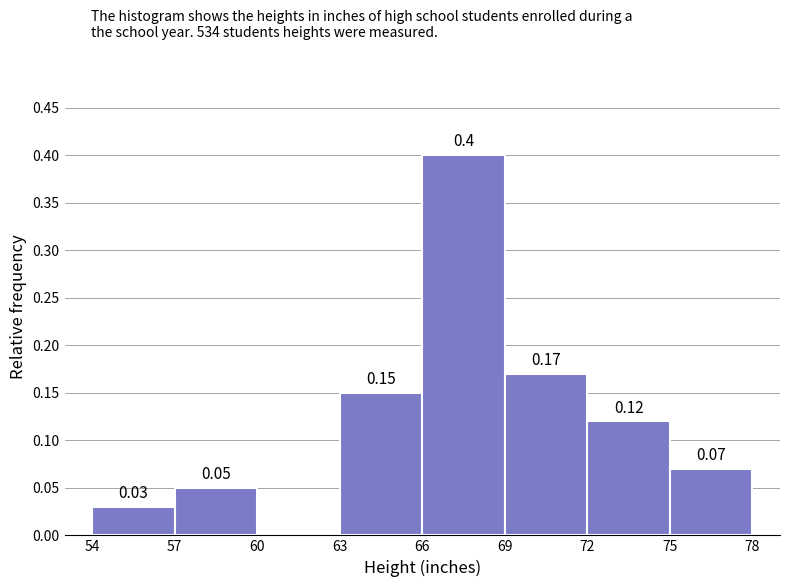

Which range on the x-axis has the tallest bar?

66 to 69